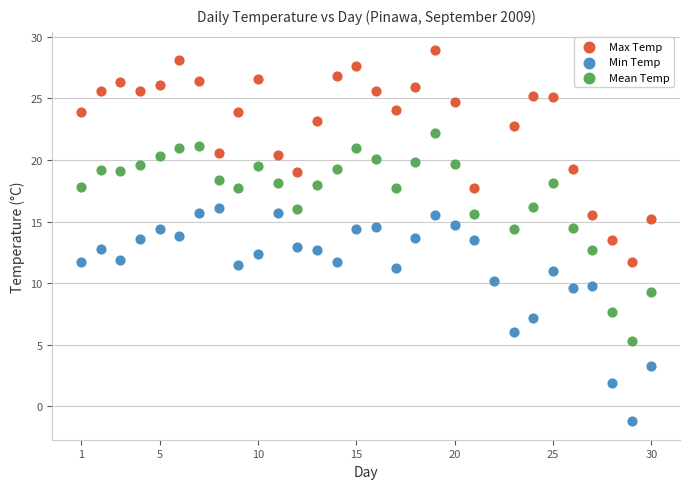

Which series reaches the minimum Y coordinate?

Min Temp